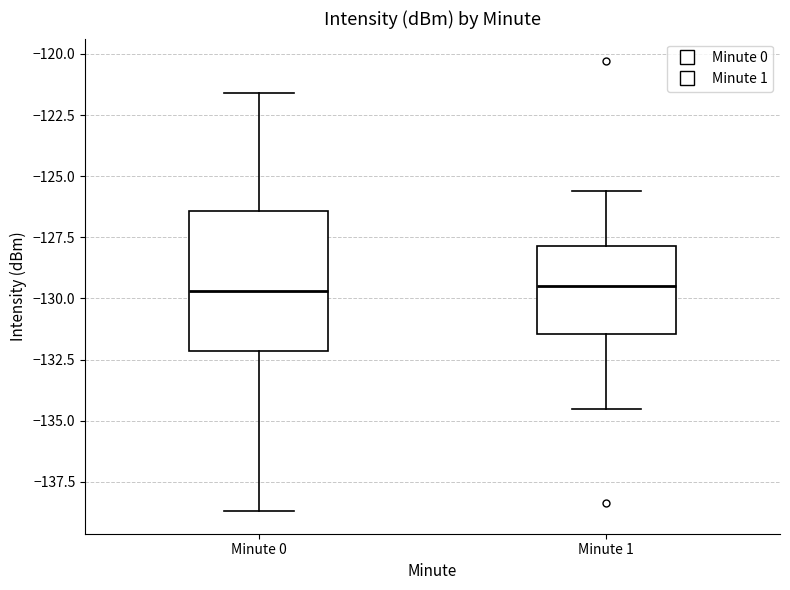

Reading left to right, transcribe this box plot: for each box, give where its median line is, the range the box spans, and where its two whiskers end, as read against the y-axis. The values are not printed on the chart, so give them approximately, as read against the axis.

Minute 0: median -129.5, box -132.0 to -126.5, whiskers -138.5 to -121.5
Minute 1: median -129.5, box -131.5 to -128.0, whiskers -134.5 to -125.5